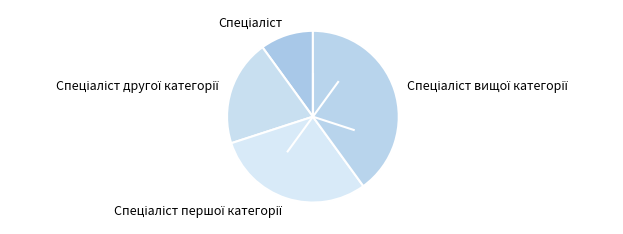

Is there any slice that represents more than half of the pie?

No